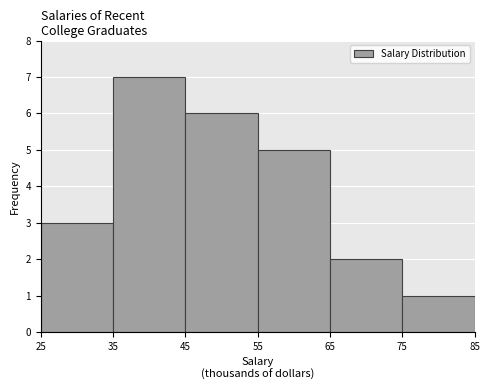

Reading left to right, list every bar in this chart as the range it spans on the x-axis followed by its height. The values are not printed on the chart, so give them approximately, as read against the axis.

25 to 35: 3
35 to 45: 7
45 to 55: 6
55 to 65: 5
65 to 75: 2
75 to 85: 1